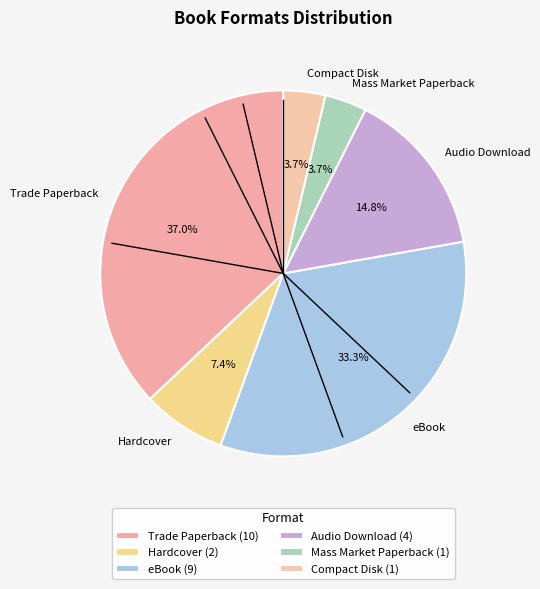

Between Audio Download and eBook, which is larger?

eBook